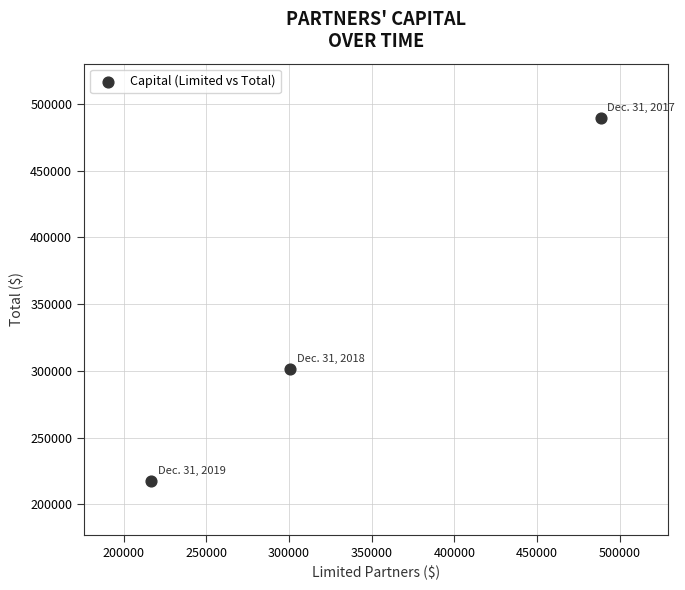

What is the average X value?

335283